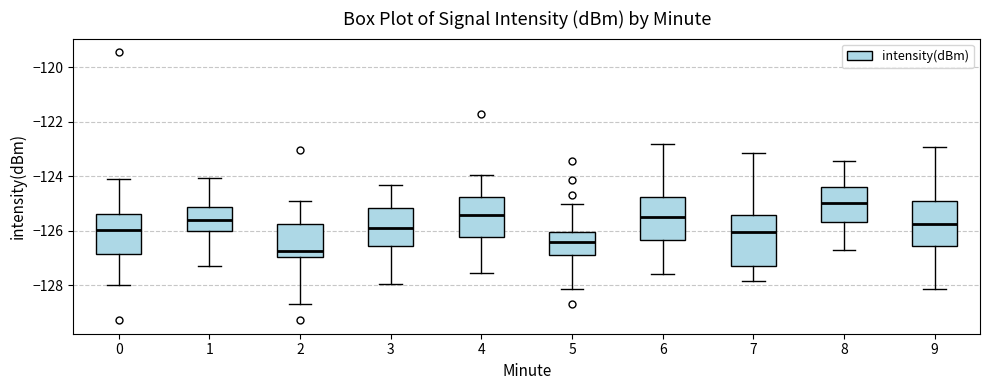

Reading left to right, read every box against the y-axis: the position of its median line, the range the box covers, and the ends of its whiskers. The values are not printed on the chart, so give them approximately, as read against the axis.

0: median -126.0, box -126.8 to -125.4, whiskers -128.0 to -124.0
1: median -125.6, box -126.0 to -125.2, whiskers -127.2 to -124.0
2: median -126.8, box -127.0 to -125.8, whiskers -128.6 to -125.0
3: median -125.8, box -126.6 to -125.2, whiskers -128.0 to -124.4
4: median -125.4, box -126.2 to -124.8, whiskers -127.6 to -124.0
5: median -126.4, box -126.8 to -126.0, whiskers -128.2 to -125.0
6: median -125.6, box -126.4 to -124.8, whiskers -127.6 to -122.8
7: median -126.0, box -127.4 to -125.4, whiskers -127.8 to -123.2
8: median -125.0, box -125.6 to -124.4, whiskers -126.8 to -123.4
9: median -125.8, box -126.6 to -125.0, whiskers -128.2 to -123.0